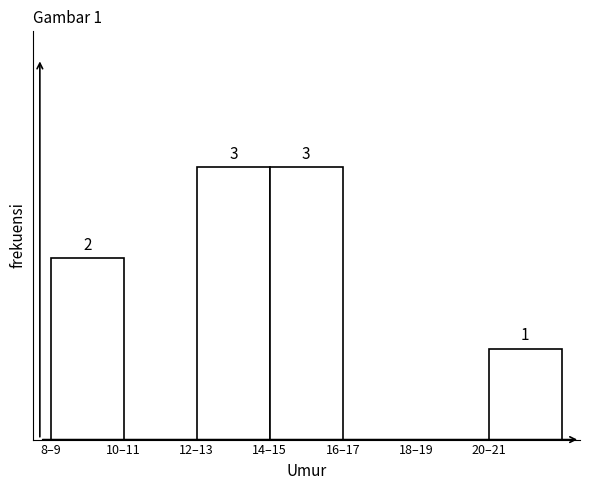

Which has a higher value, 20–21 or 14–15?

14–15